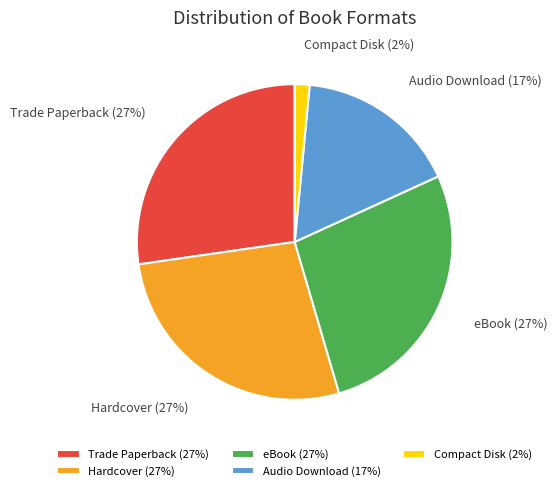

Combined, do Trade Paperback and Compact Disk account for over 50%?

No